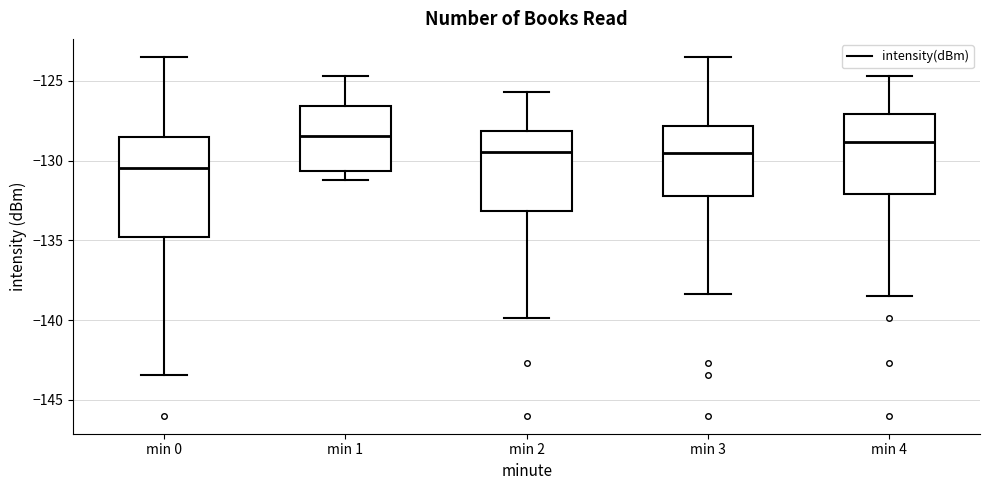

Which box's median line is the lowest?

min 0